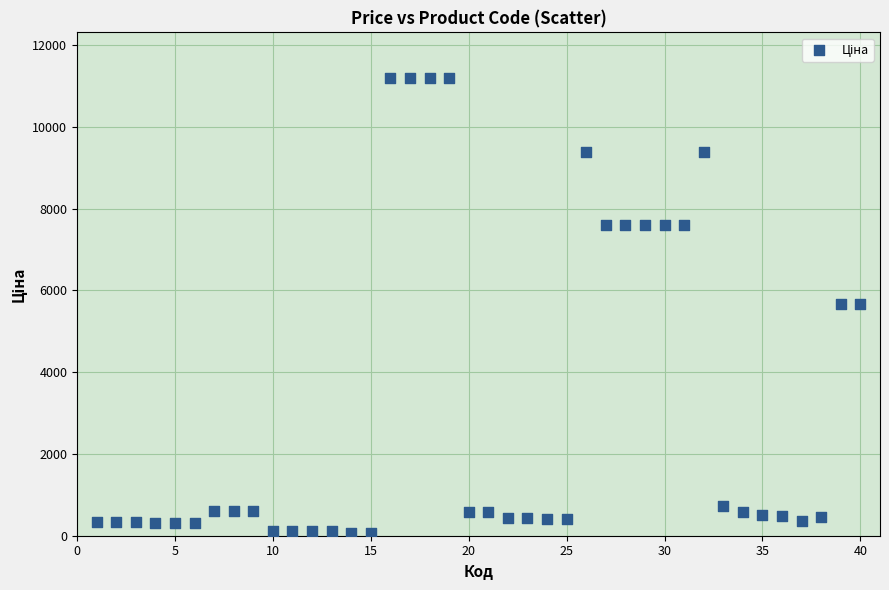

What is the range of X values (max minus min)?

39.0